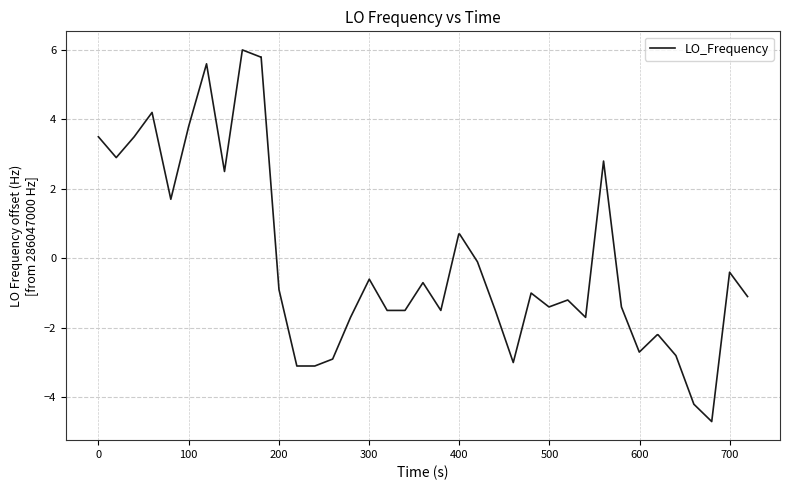

What is the minimum value shown in the chart?

-4.7